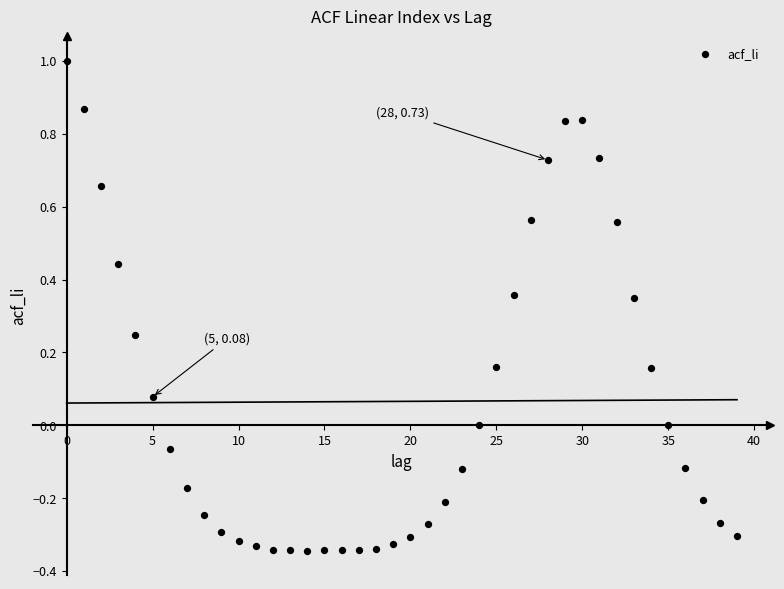

What is the range of Y values (max minus min)?

1.3